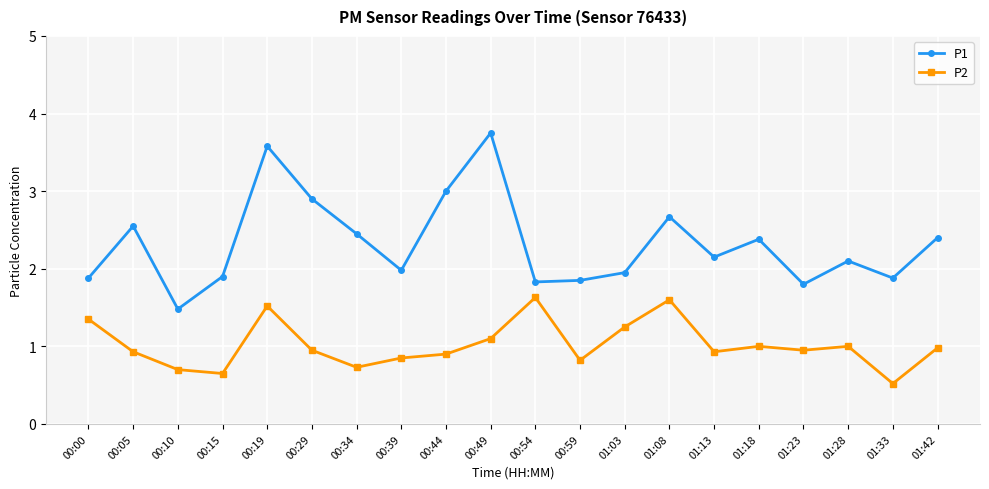

Which series has the largest range (max minus min)?

P1